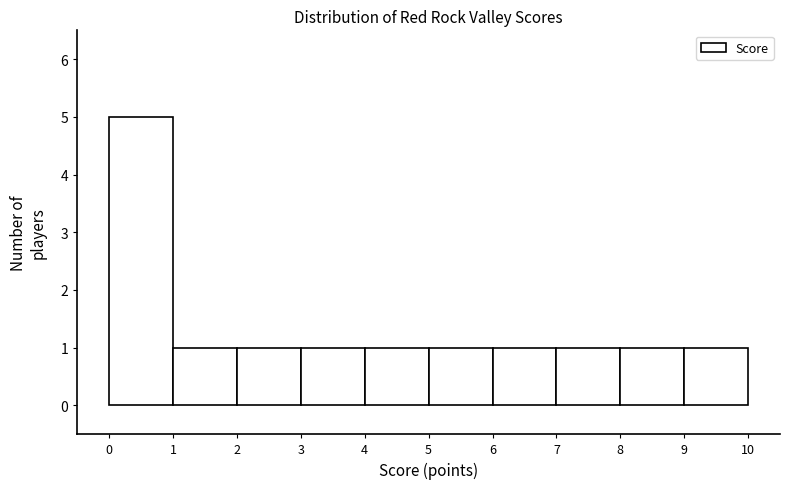

Reading left to right, list every bar in this chart as the range it spans on the x-axis followed by its height. The values are not printed on the chart, so give them approximately, as read against the axis.

0 to 1: 5
1 to 2: 1
2 to 3: 1
3 to 4: 1
4 to 5: 1
5 to 6: 1
6 to 7: 1
7 to 8: 1
8 to 9: 1
9 to 10: 1